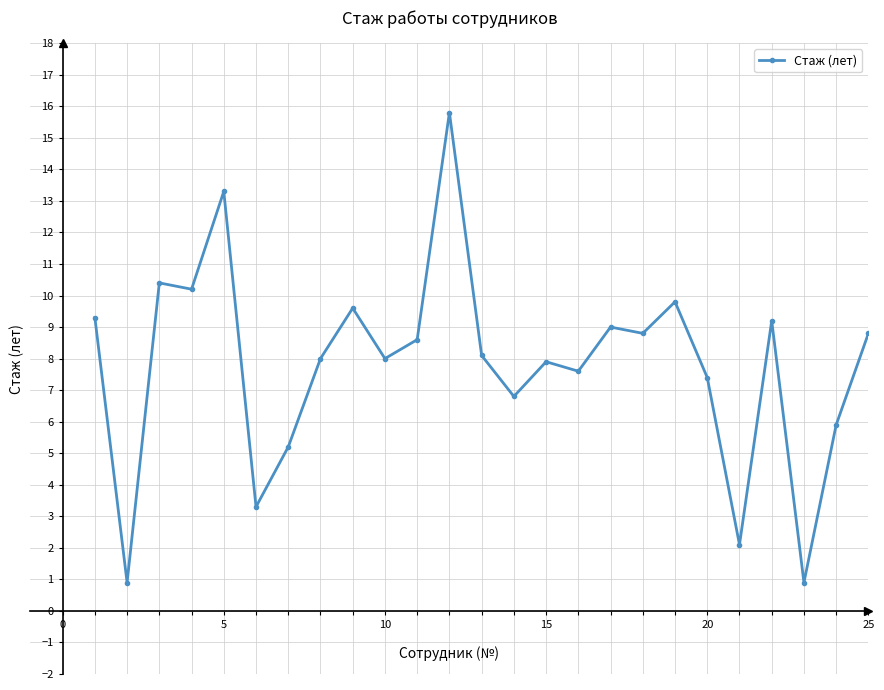

Reading left to right, what are all the values shown in this chart?

9.3	0.9	10.4	10.2	13.3	3.3	5.2	8.0	9.6	8.0	8.6	15.8	8.1	6.8	7.9	7.6	9.0	8.8	9.8	7.4	2.1	9.2	0.9	5.9	8.8